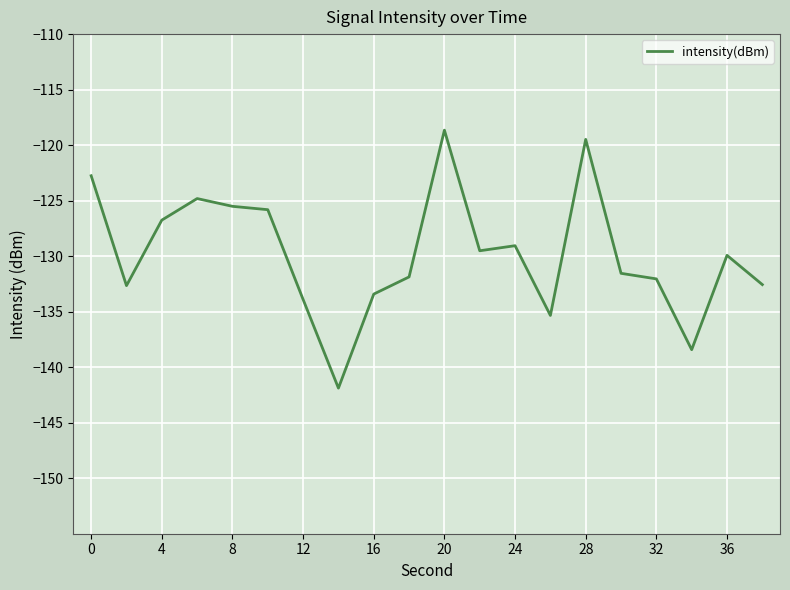

What is the difference between the maximum and minimum values?

23.2